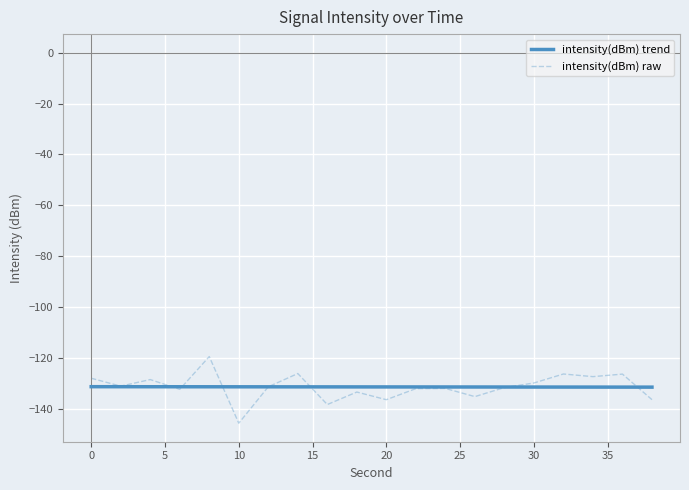

What is the change in value from 26 to 30?

+5.4